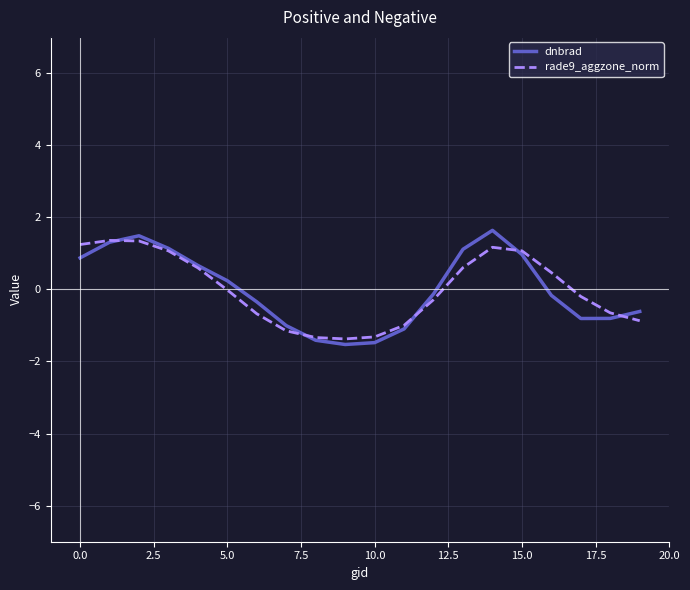

What is the maximum value shown in the chart?

1.6